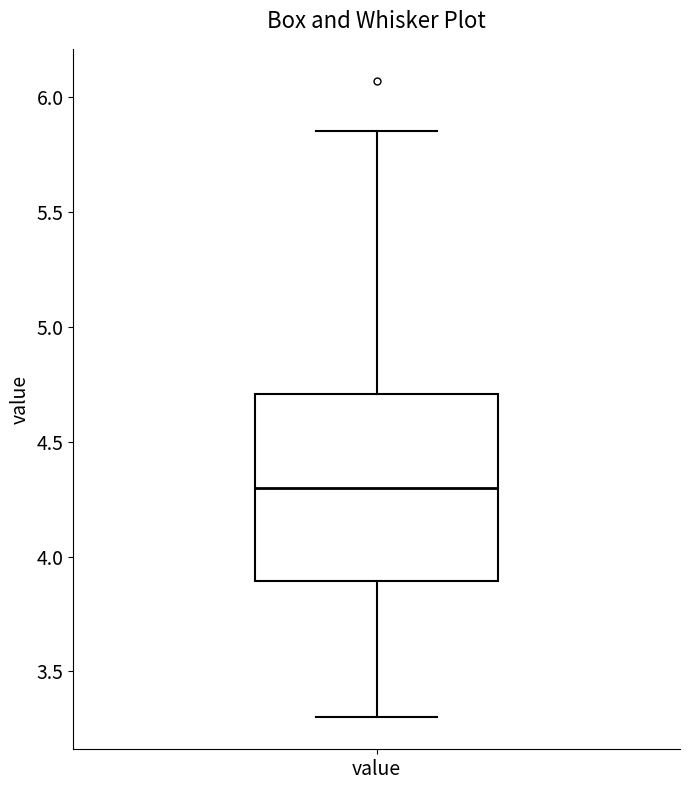

Transcribe this box plot: give where the median line is, the range the box spans, and where the two whiskers end, as read against the y-axis. The values are not printed on the chart, so give them approximately, as read against the axis.

median 4.30, box 3.90 to 4.70, whiskers 3.30 to 5.85